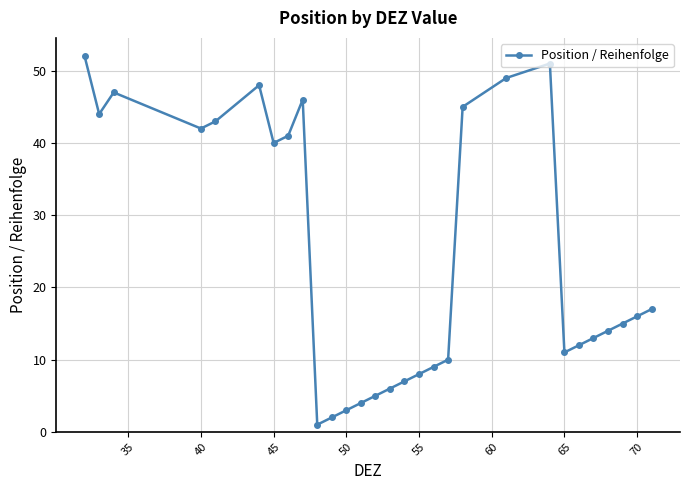

How many lines are shown in the chart?

1